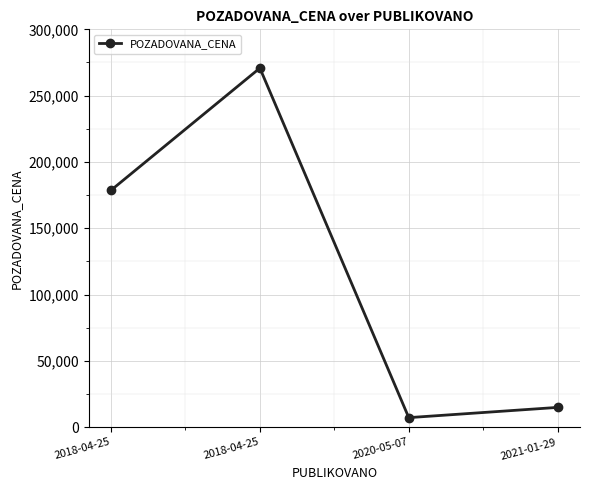

Is this an area chart (filled region under the line)?

No